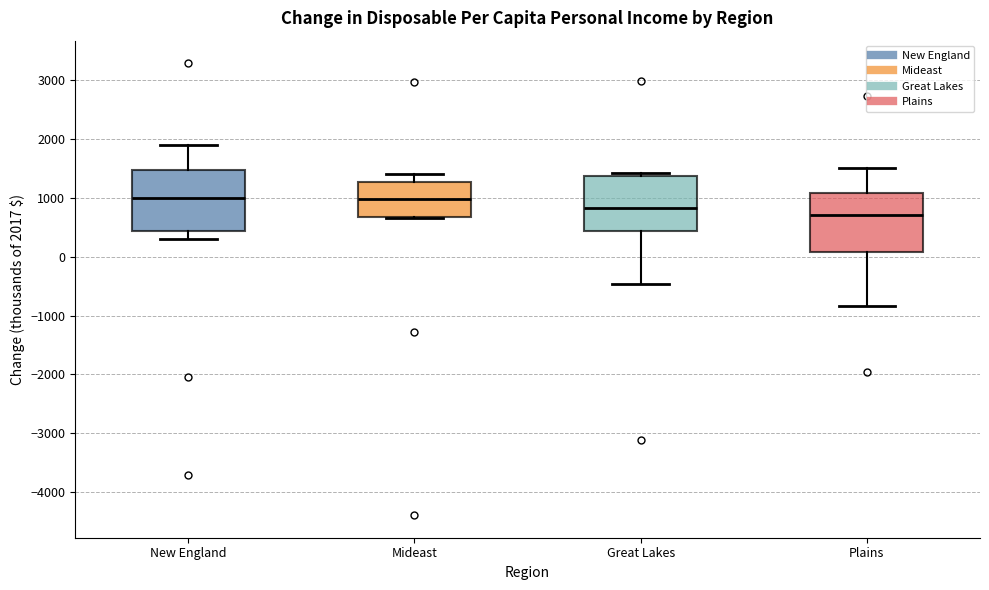

Reading left to right, transcribe this box plot: for each box, give where its median line is, the range the box spans, and where its two whiskers end, as read against the y-axis. The values are not printed on the chart, so give them approximately, as read against the axis.

New England: median 1000, box 400 to 1500, whiskers 300 to 1900
Mideast: median 1000, box 700 to 1300, whiskers 600 to 1400
Great Lakes: median 800, box 400 to 1400, whiskers -500 to 1400 (just above the box's upper edge)
Plains: median 700, box 100 to 1100, whiskers -800 to 1500